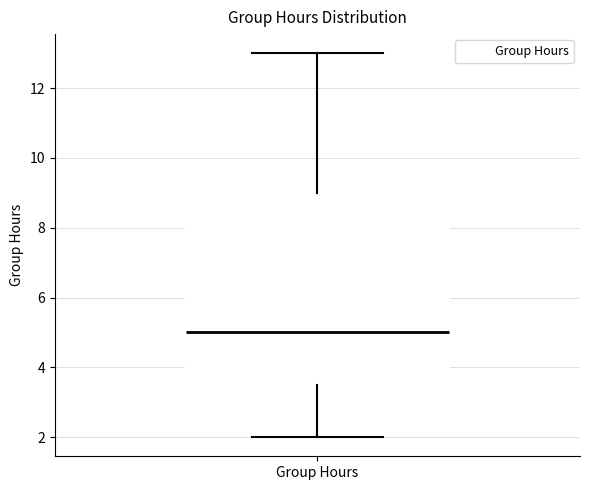

Read this box plot against the y-axis: the position of the median line, the range covered by the box, and the ends of both whiskers. The values are not printed on the chart, so give them approximately, as read against the axis.

median 5.0, box 3.6 to 9.0, whiskers 2.0 to 13.0